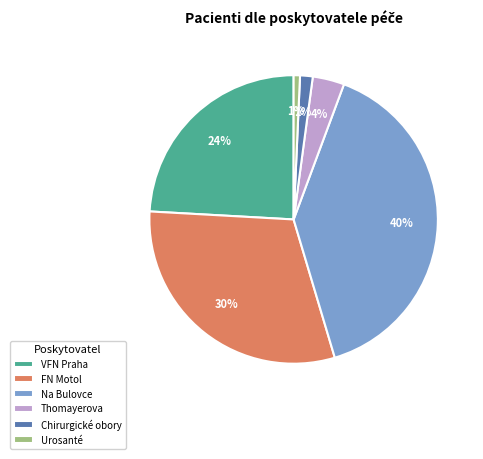

Between FN Motol and Urosanté, which is larger?

FN Motol